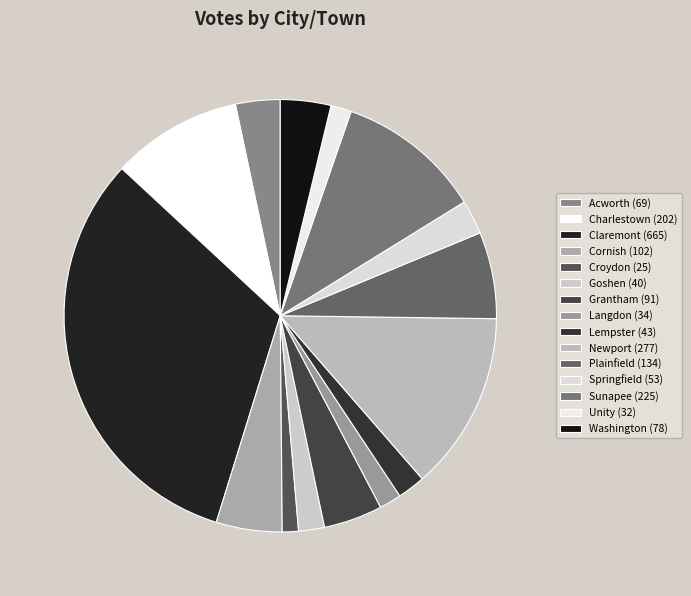

Is the sum of Plainfield and Grantham greater than half?

No